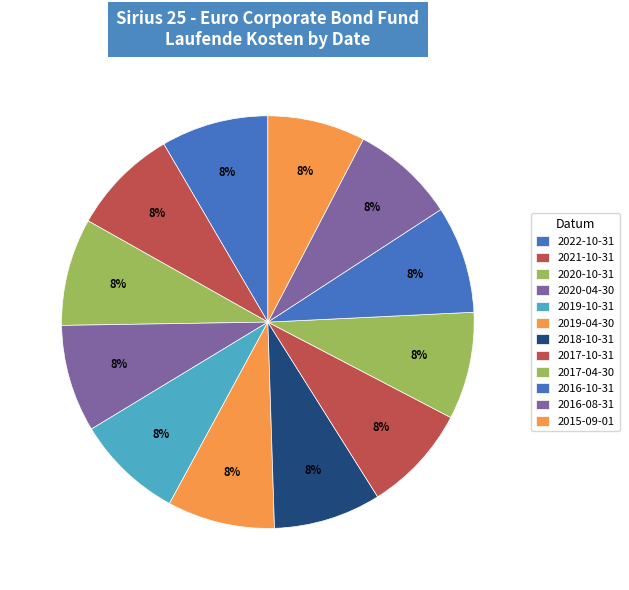

How many segments does this pie chart have?

12